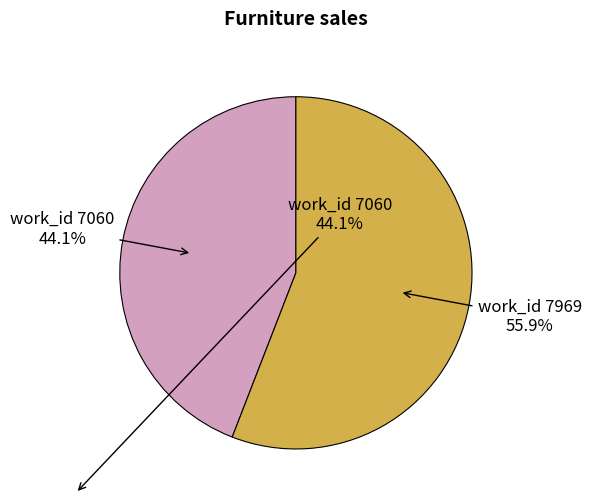

How many slices are in this pie chart?

2